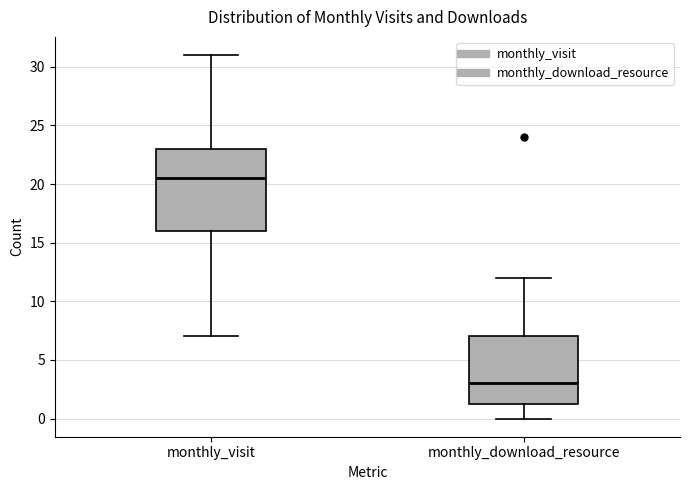

Which box has the lowest median line?

monthly_download_resource